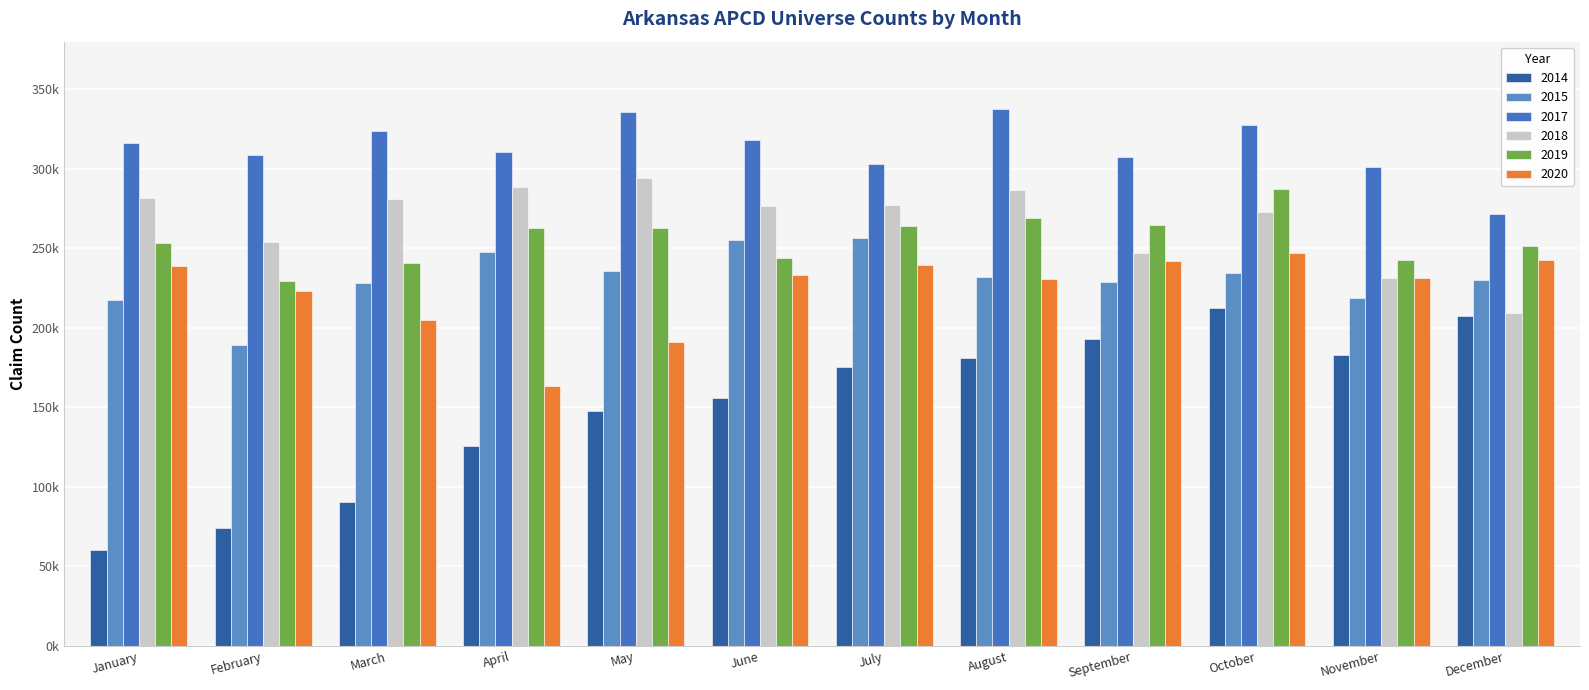

What is the value of the 2019 bar at the 5th from the left?

262710